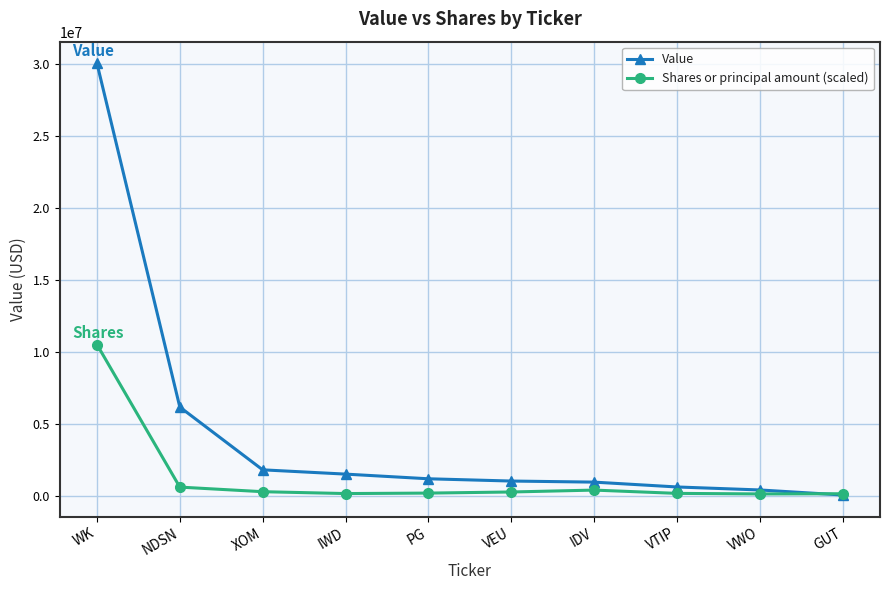

How many data points in Value are less than 1193000?

5